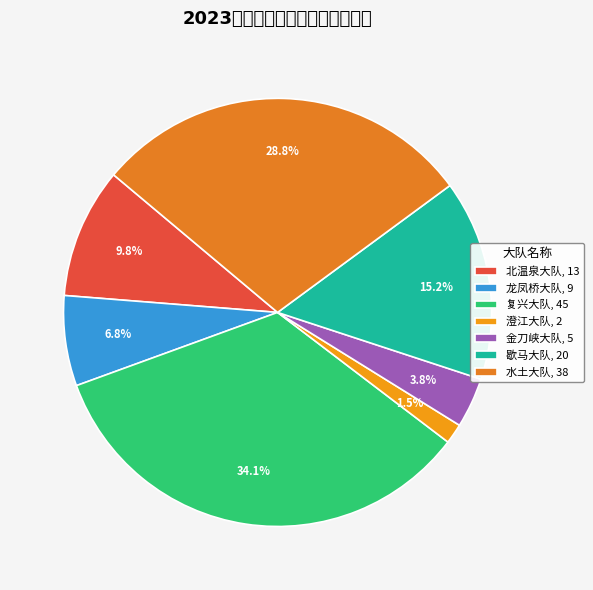

True or false: 澄江大队 accounts for 9% of the total.

False